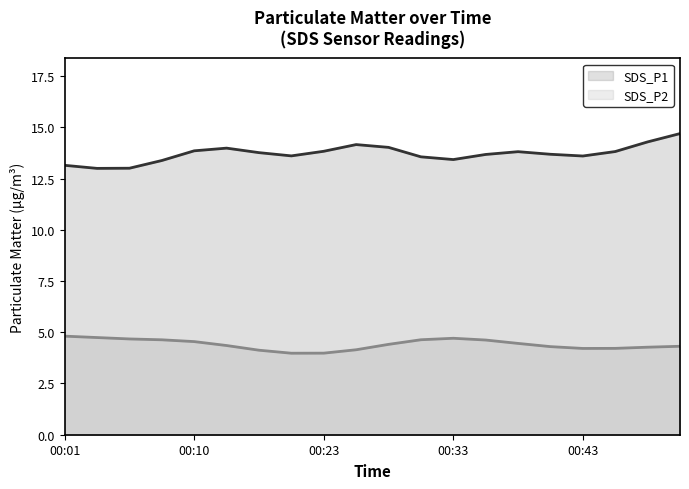

What is the maximum value for SDS_P1?

14.7